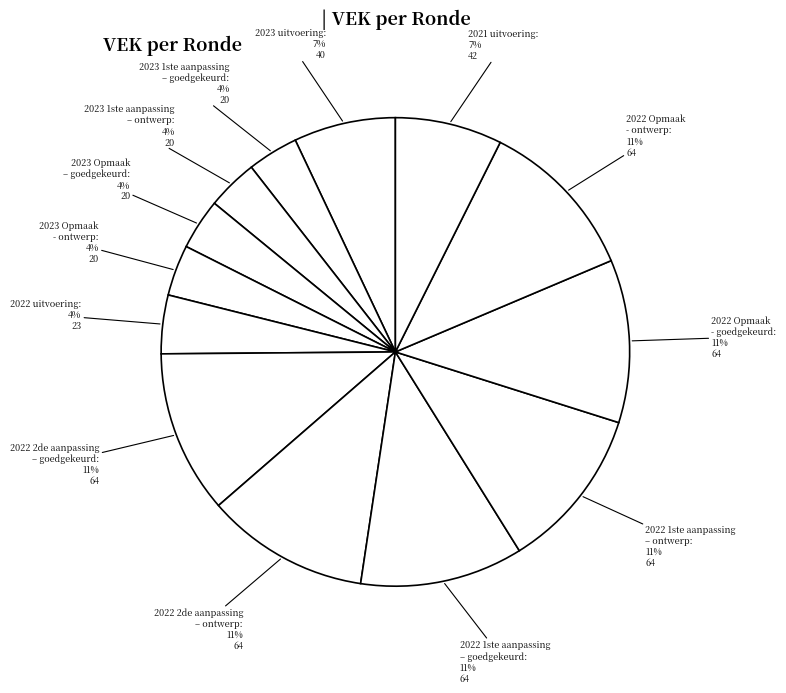

What is the largest slice in the pie chart?

2022 2de aanpassing – goedgekeurd